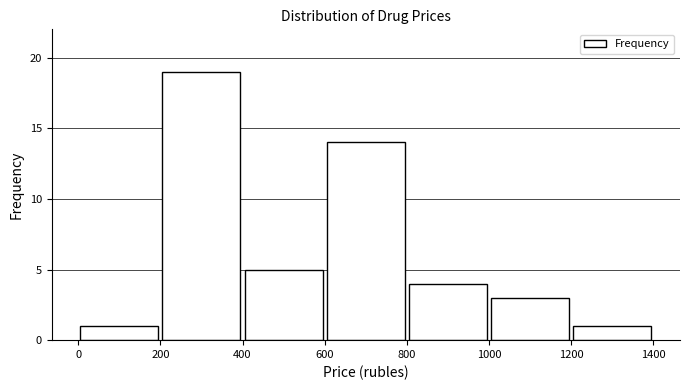

Reading left to right, transcribe this chart: for each bar, give the range it covers on the x-axis and its height. The values are not printed on the chart, so give them approximately, as read against the axis.

0 to 200: 1
200 to 400: 19
400 to 600: 5
600 to 800: 14
800 to 1000: 4
1000 to 1200: 3
1200 to 1400: 1